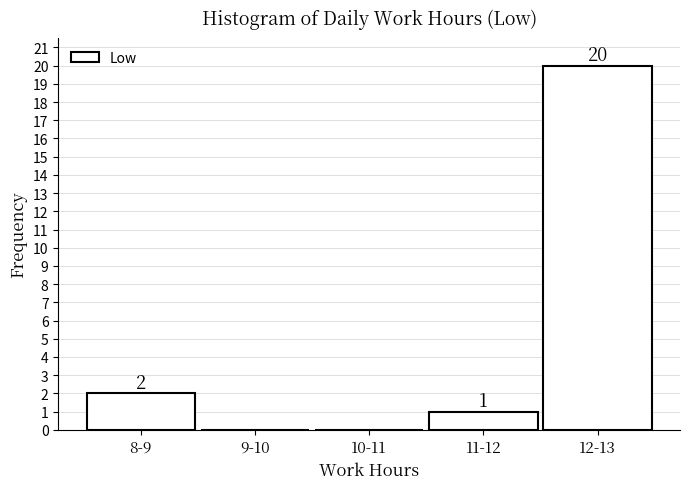

Reading left to right, extract all data points from this chart.

8-9=2	9-10=0	10-11=0	11-12=1	12-13=20